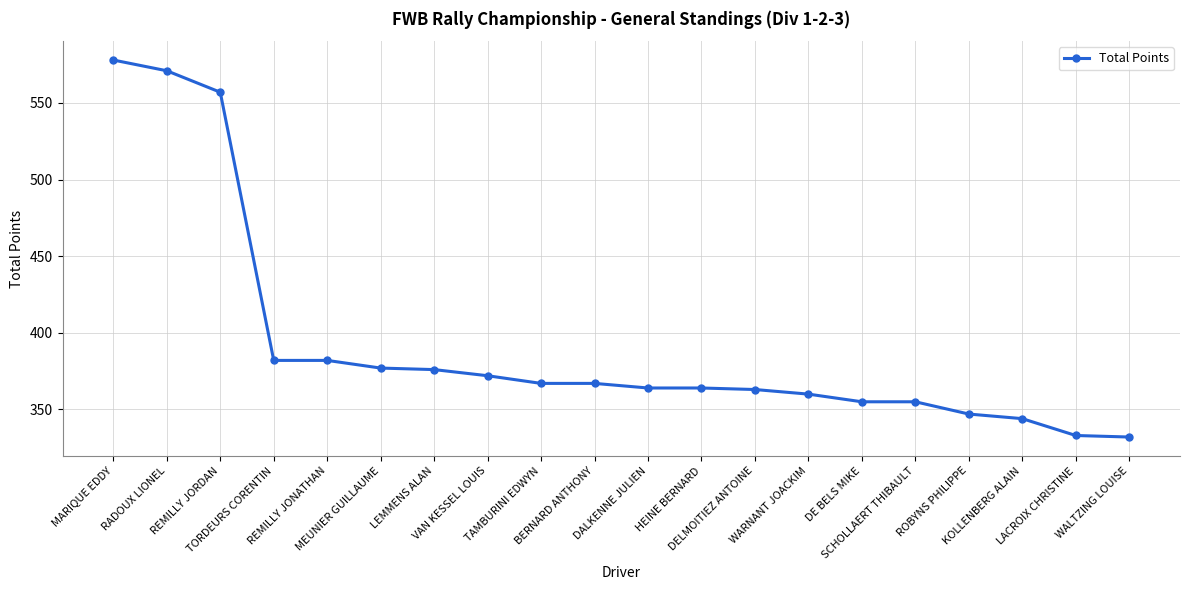

What is the value of the 11th point from the left?

364